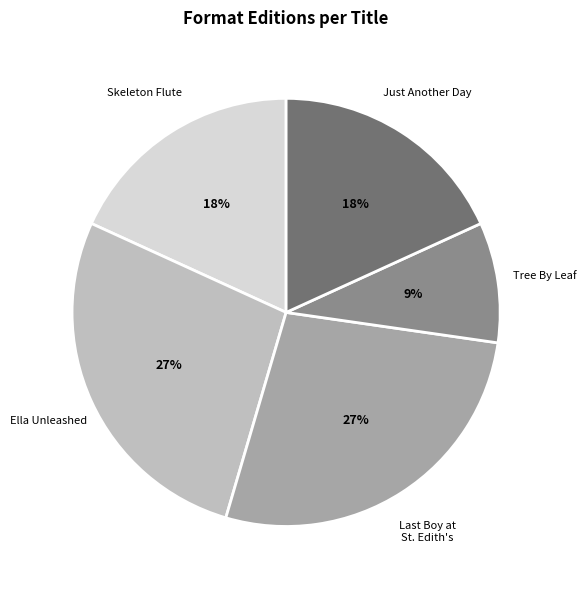

Does any single category account for the majority?

No